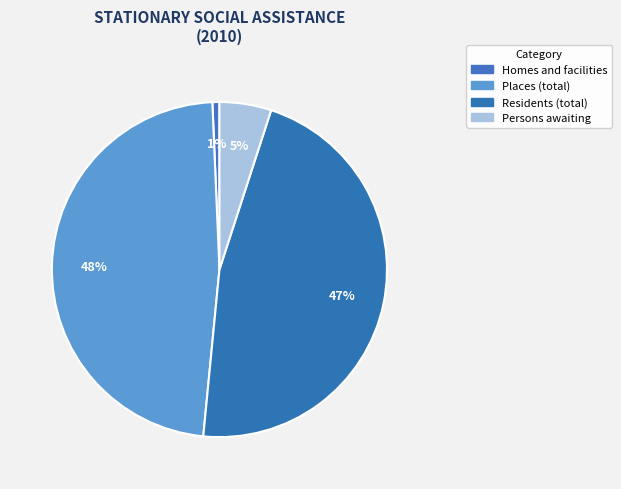

What percentage do Homes and facilities and Places (total) together represent?

48.5%